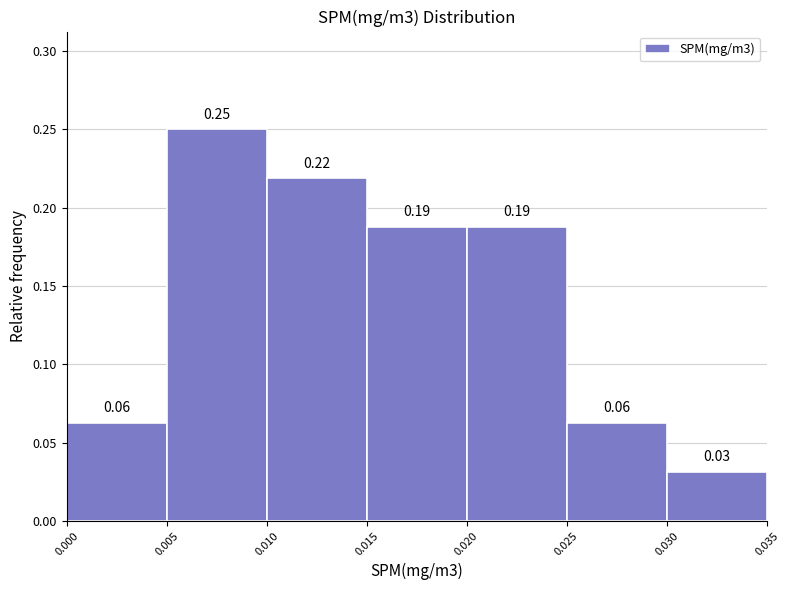

Which range on the x-axis has the tallest bar?

0.005 to 0.010